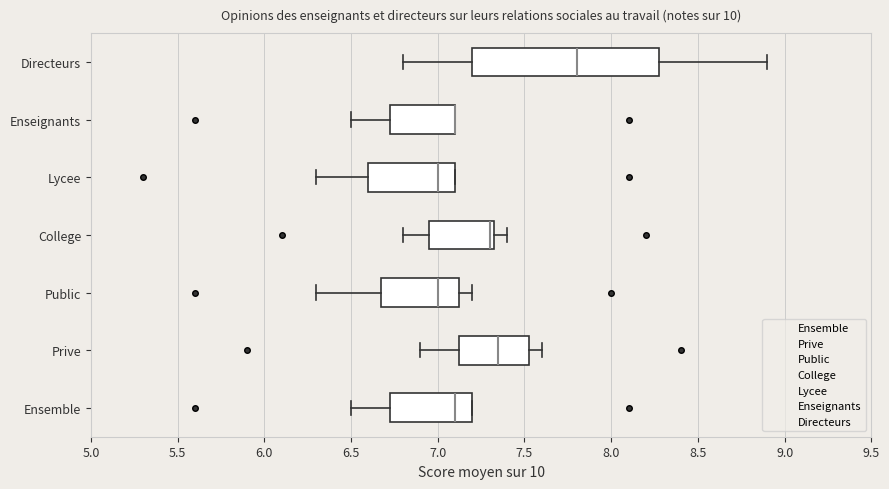

Which box is the widest, from its left edge to its right edge?

Directeurs